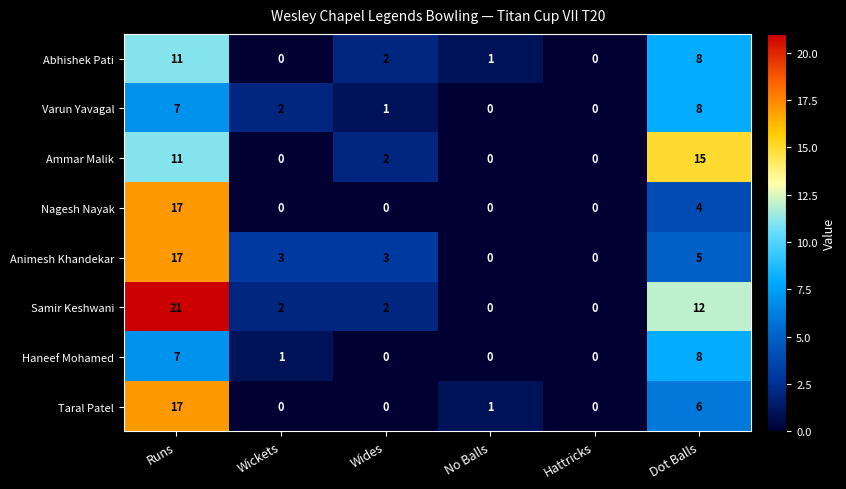

What is the difference between the Samir Keshwani values at Runs and No Balls?

21